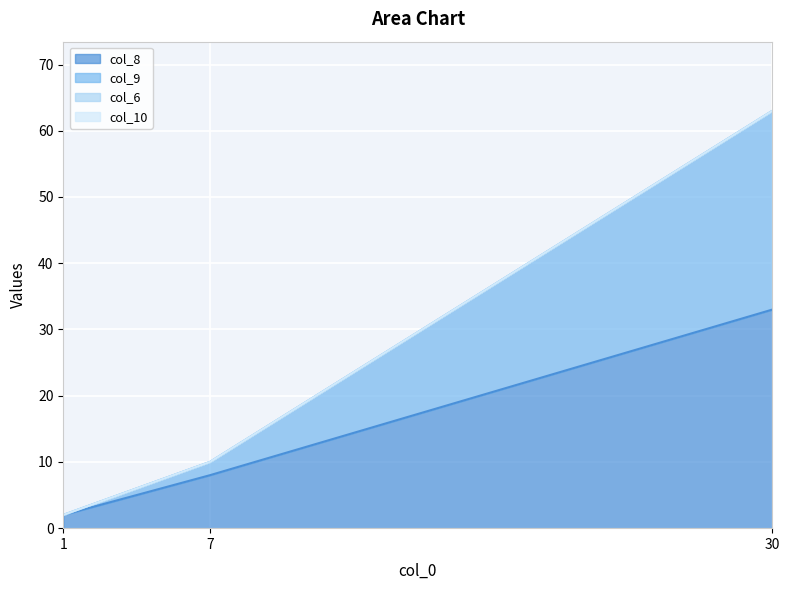

What is the approximate value of col_8 at 1?

2